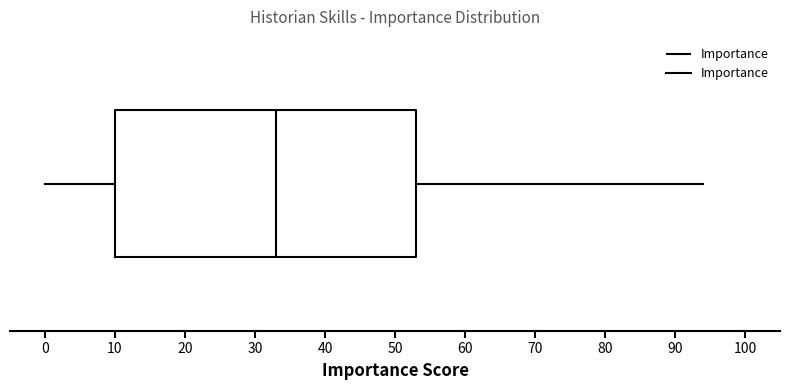

Read this box plot against the x-axis: the position of the median line, the range covered by the box, and the ends of both whiskers. The values are not printed on the chart, so give them approximately, as read against the axis.

median 33, box 10 to 53, whiskers 0 to 94